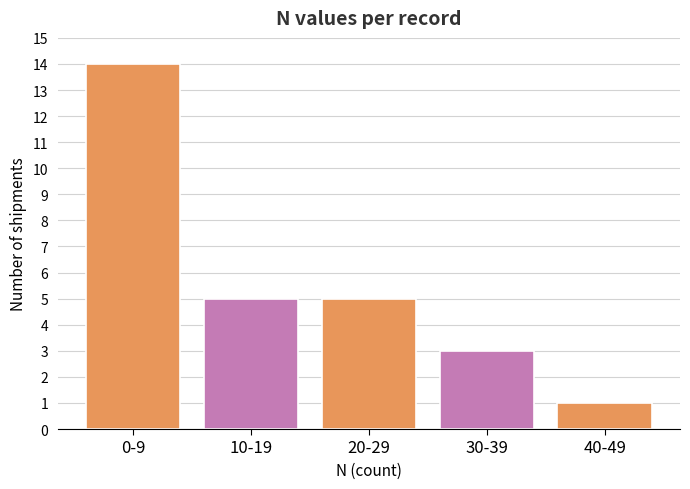

Reading left to right, extract all data points from this chart.

14	5	5	3	1